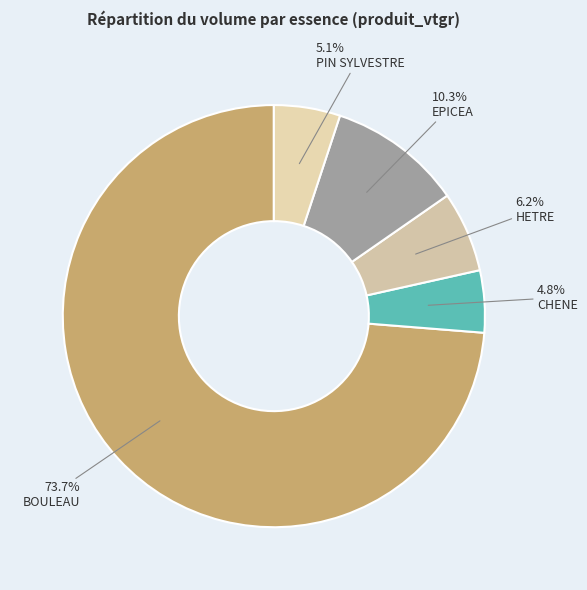

True or false: BOULEAU accounts for 74% of the total.

True